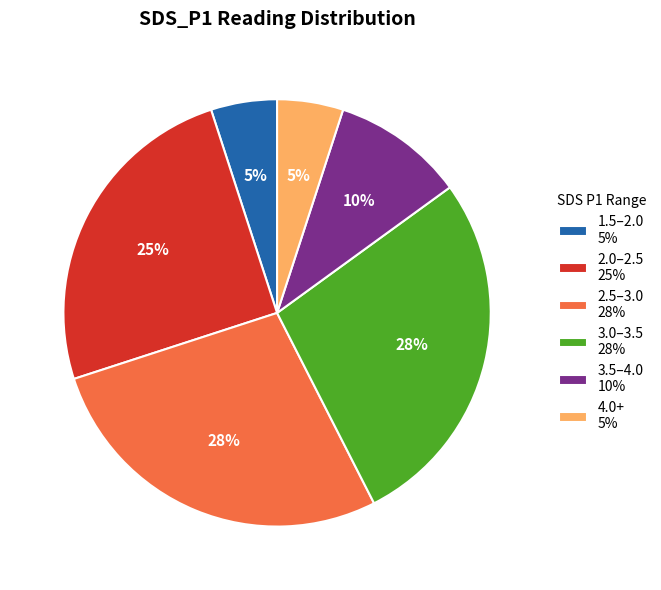

Is it true that 3.0–3.5 28% is 27% of the pie?

True